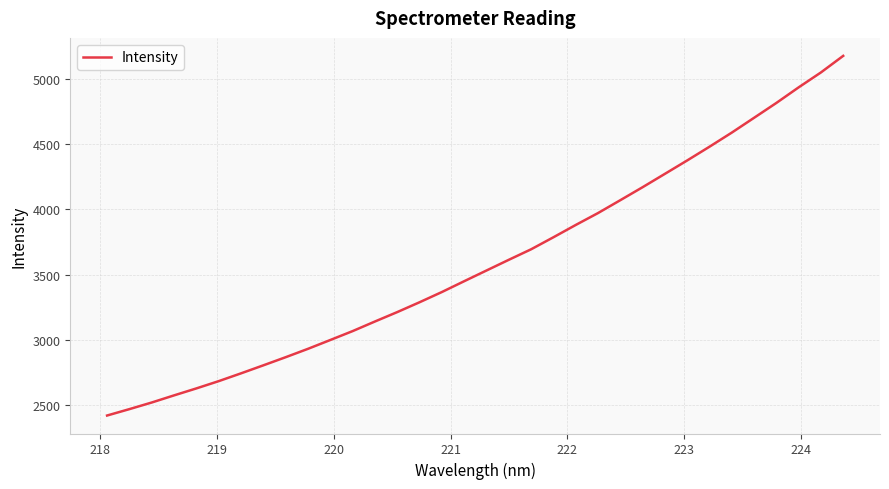

What is the minimum value shown in the chart?

2420.1